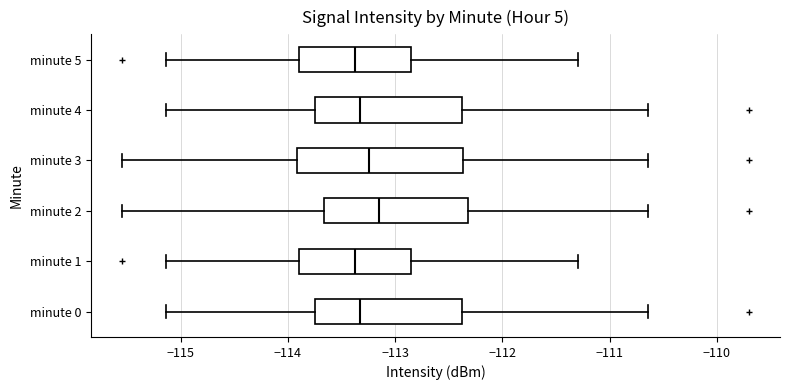

Reading bottom to top, transcribe this box plot: for each box, give where its median line is, the range the box spans, and where its two whiskers end, as read against the x-axis. The values are not printed on the chart, so give them approximately, as read against the axis.

minute 0: median -113.3, box -113.8 to -112.4, whiskers -115.1 to -110.6
minute 1: median -113.4, box -113.9 to -112.9, whiskers -115.1 to -111.3
minute 2: median -113.1, box -113.7 to -112.3, whiskers -115.5 to -110.6
minute 3: median -113.2, box -113.9 to -112.4, whiskers -115.5 to -110.6
minute 4: median -113.3, box -113.8 to -112.4, whiskers -115.1 to -110.6
minute 5: median -113.4, box -113.9 to -112.9, whiskers -115.1 to -111.3